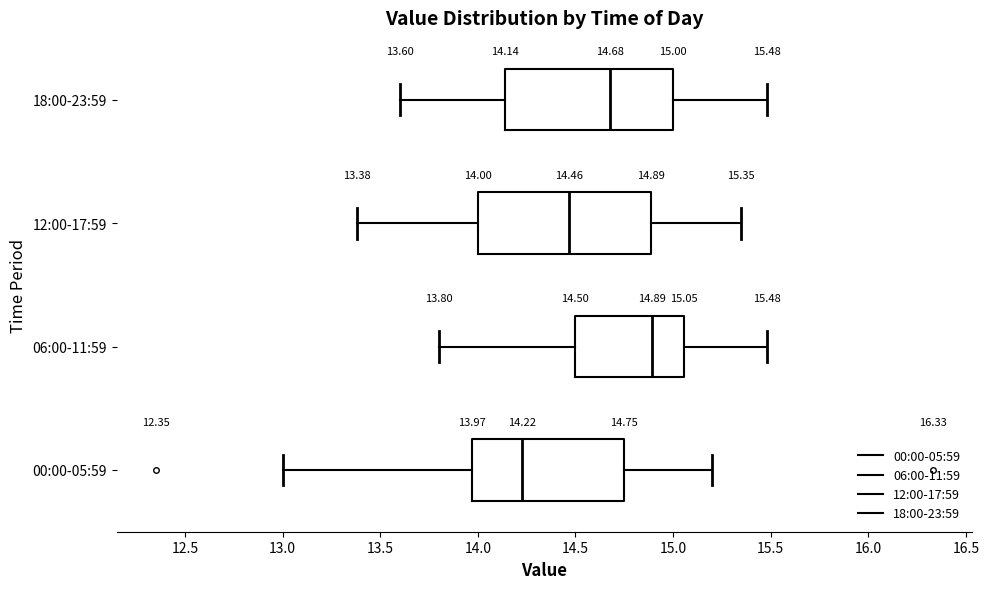

Which box has the furthest to the right median line?

06:00-11:59